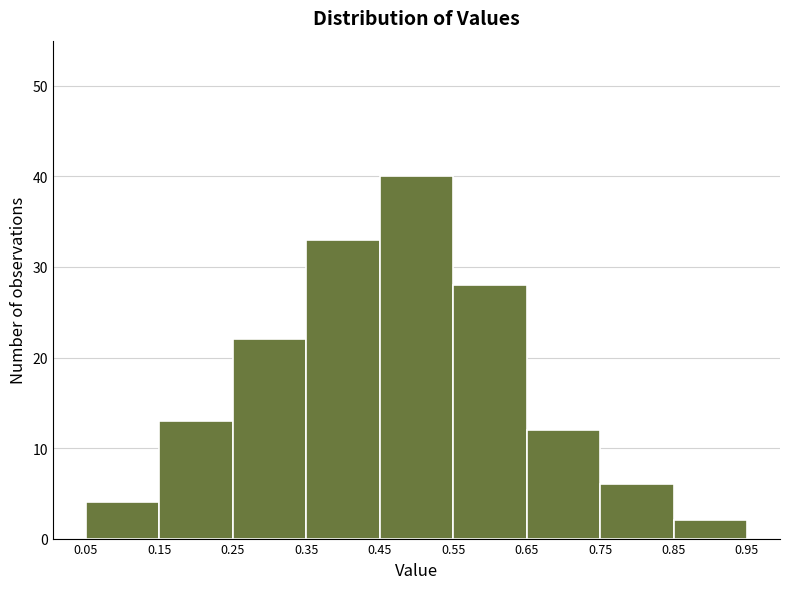

Reading left to right, list every bar in this chart as the range it spans on the x-axis followed by its height. The values are not printed on the chart, so give them approximately, as read against the axis.

0.05 to 0.15: 4
0.15 to 0.25: 13
0.25 to 0.35: 22
0.35 to 0.45: 33
0.45 to 0.55: 40
0.55 to 0.65: 28
0.65 to 0.75: 12
0.75 to 0.85: 6
0.85 to 0.95: 2